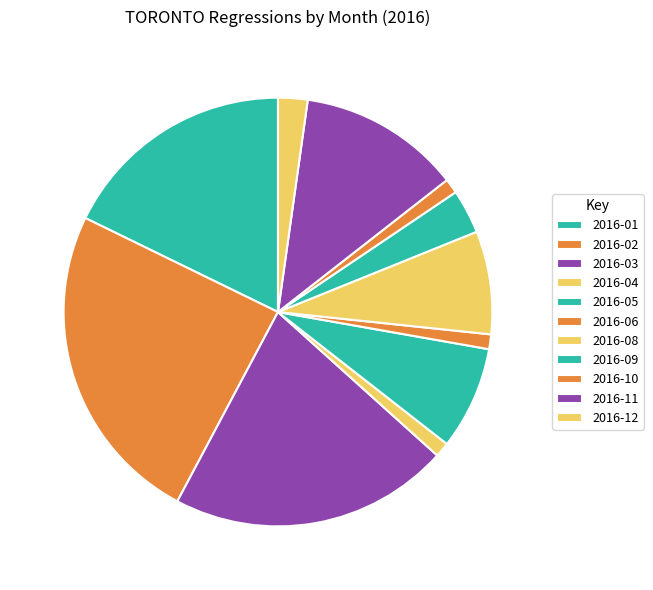

Is it true that 2016-12 is 2% of the pie?

True